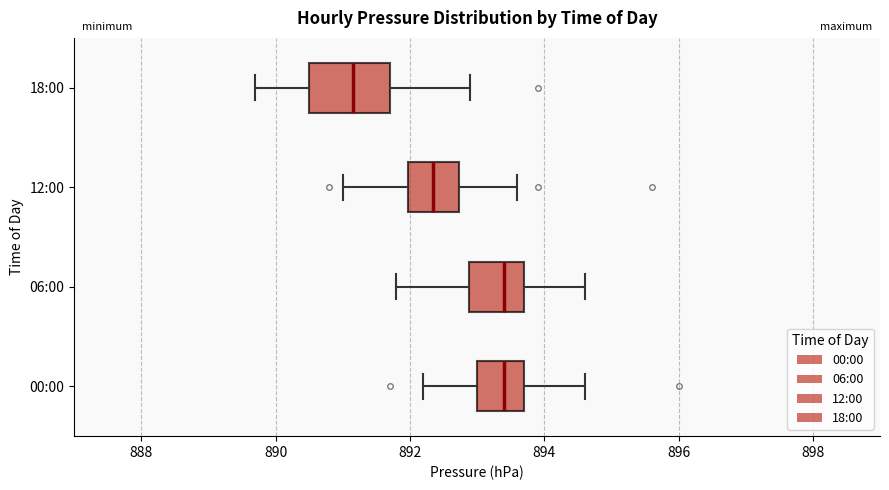

Where does the median line of the box for 12:00 sit on the x-axis? The values are not printed on the chart, so give them approximately, as read against the axis.

892.4